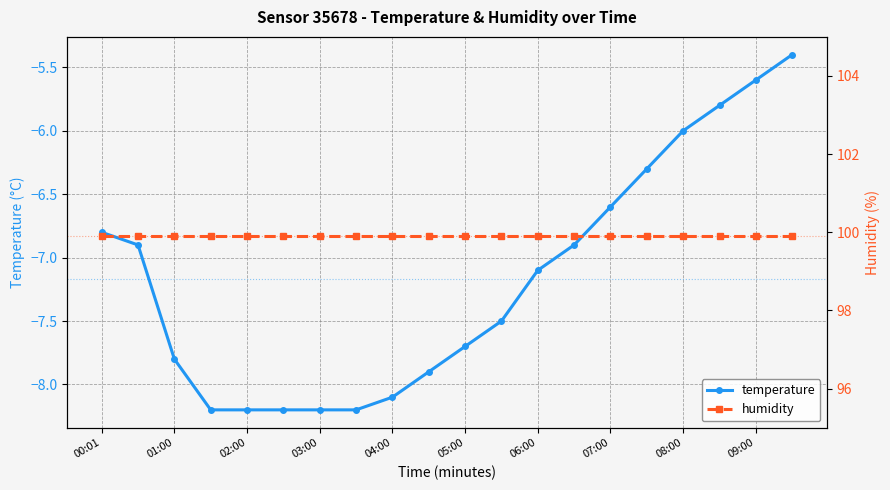

What is the minimum value shown in the chart?

-8.2